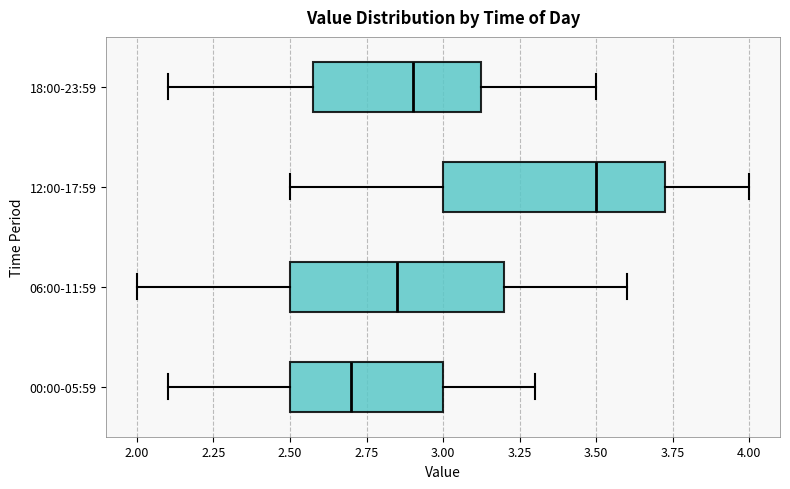

Reading bottom to top, read every box against the x-axis: the position of its median line, the range the box covers, and the ends of its whiskers. The values are not printed on the chart, so give them approximately, as read against the axis.

00:00-05:59: median 2.70, box 2.50 to 3.00, whiskers 2.10 to 3.30
06:00-11:59: median 2.85, box 2.50 to 3.20, whiskers 2.00 to 3.60
12:00-17:59: median 3.50, box 3.00 to 3.75, whiskers 2.50 to 4.00
18:00-23:59: median 2.90, box 2.60 to 3.15, whiskers 2.10 to 3.50